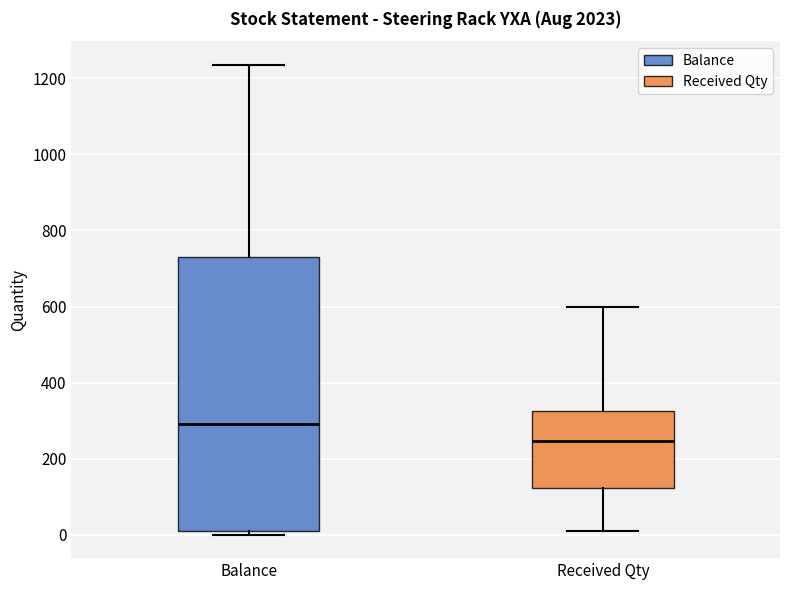

Which box has the highest median line?

Balance